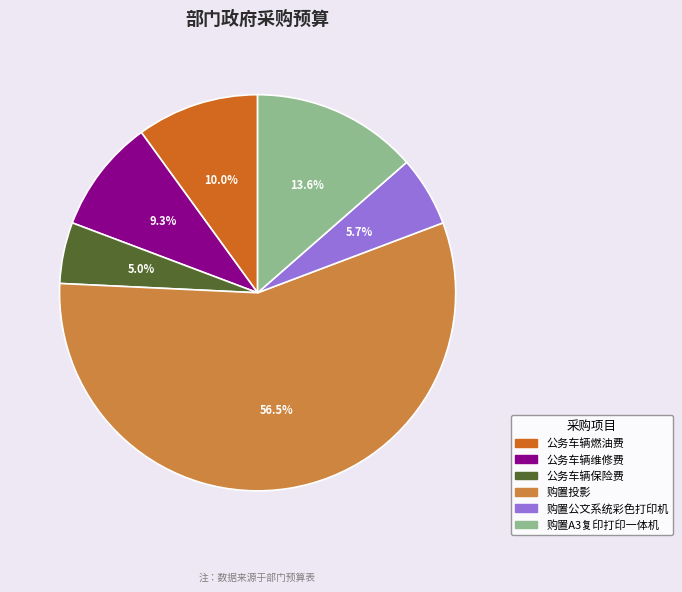

To the nearest percent, what percentage of the pie is 公务车辆保险费?

5%